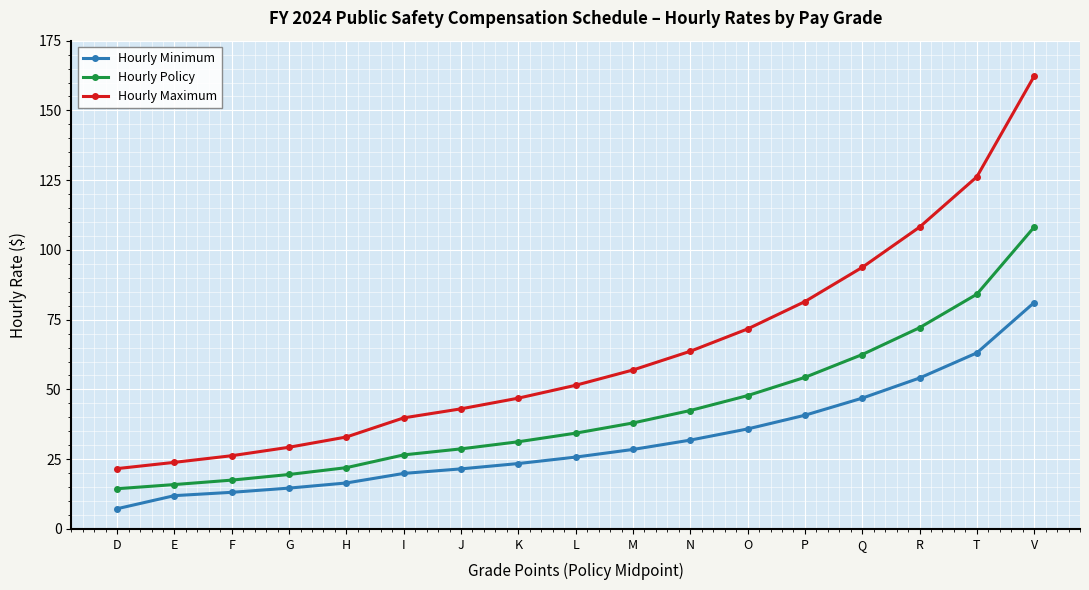

The value of Hourly Minimum at Q is 46.9. True or false?

True